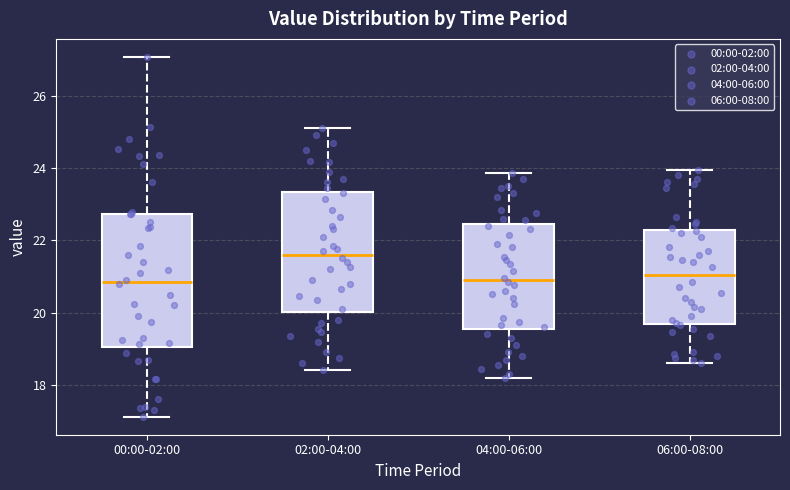

Reading left to right, read every box against the y-axis: the position of its median line, the range the box covers, and the ends of its whiskers. The values are not printed on the chart, so give them approximately, as read against the axis.

00:00-02:00: median 20.8, box 19.0 to 22.8, whiskers 17.2 to 27.0
02:00-04:00: median 21.6, box 20.0 to 23.4, whiskers 18.4 to 25.2
04:00-06:00: median 21.0, box 19.6 to 22.4, whiskers 18.2 to 23.8
06:00-08:00: median 21.0, box 19.6 to 22.2, whiskers 18.6 to 24.0